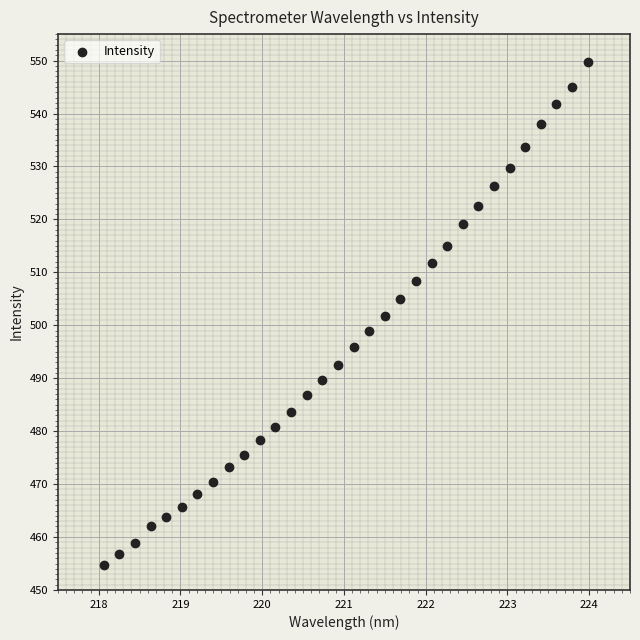

What is the range of X values (max minus min)?

5.9